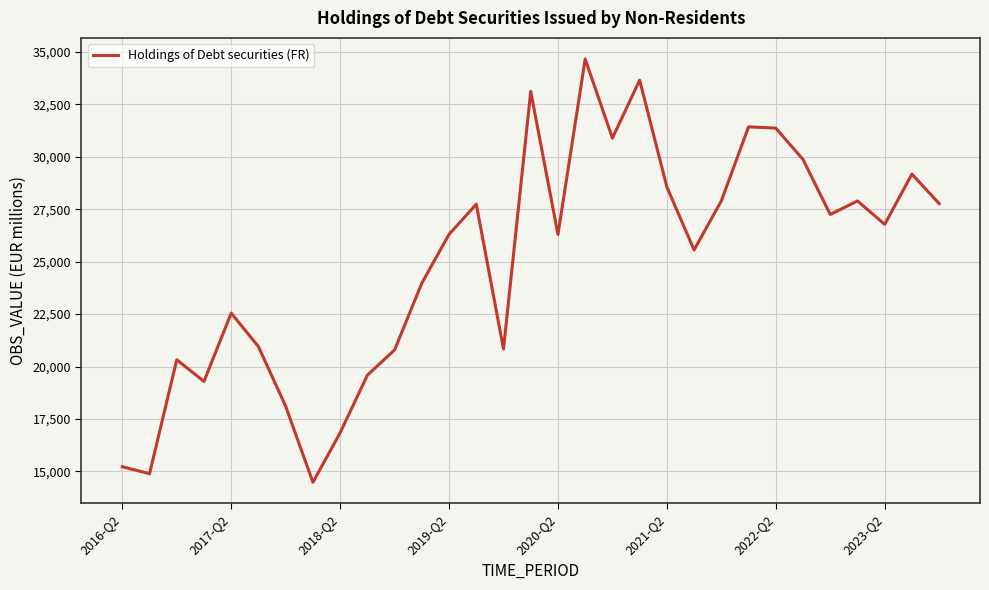

What is the minimum value shown in the chart?

14483